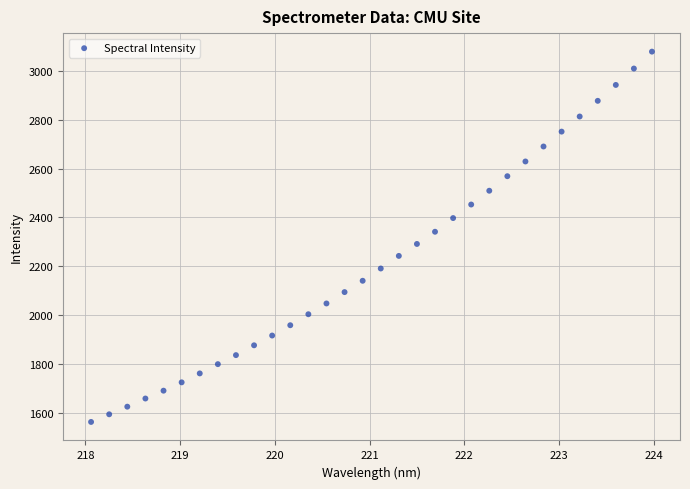

What is the range of Y values (max minus min)?

1517.5